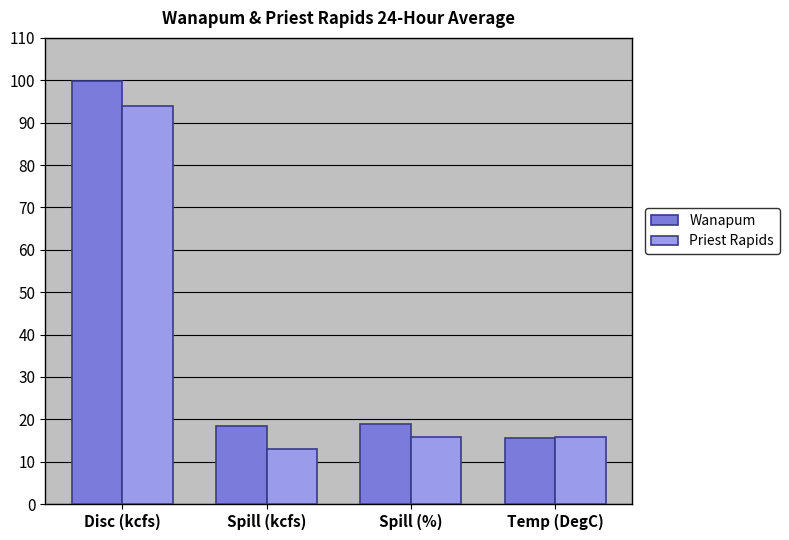

What position from the left is Spill (kcfs)?

2